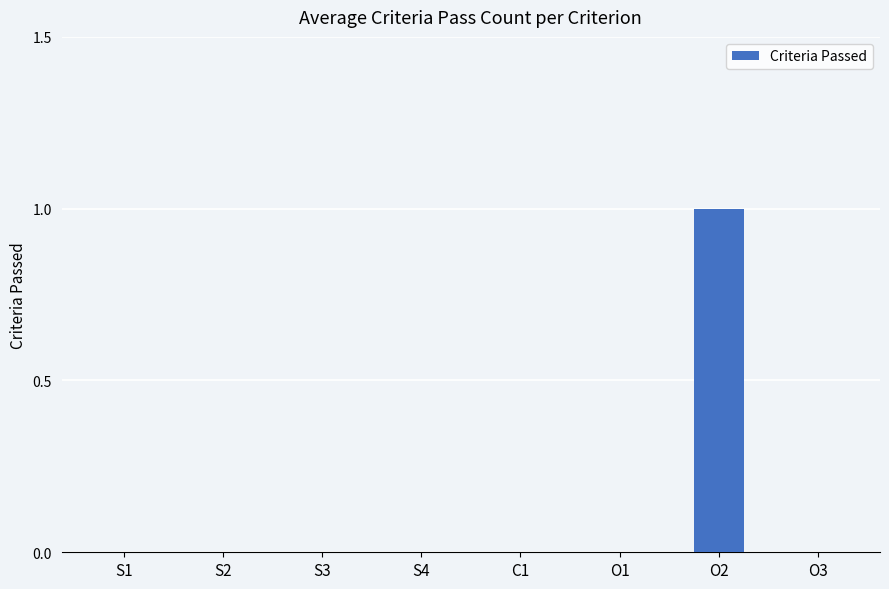

The chart shows a value of -1 at C1. True or false?

False